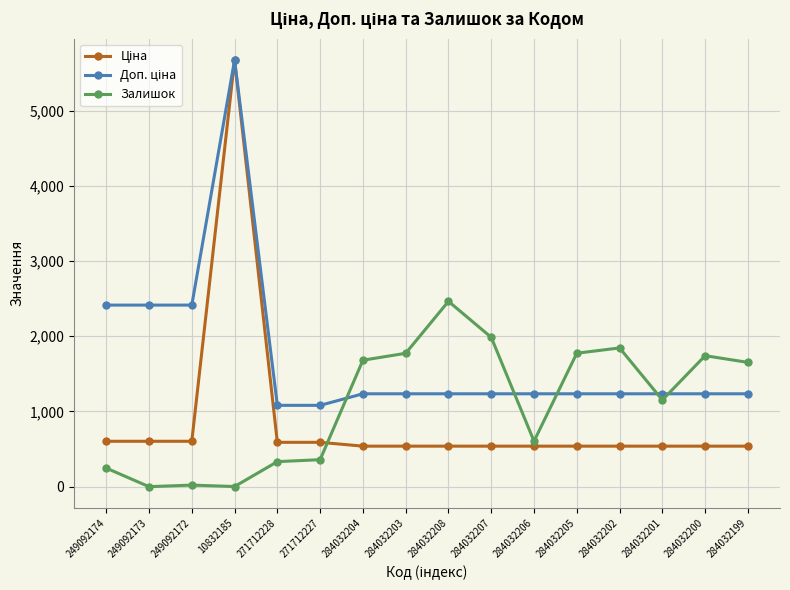

The Залишок series shows 1682.0 at 284032204. True or false?

True